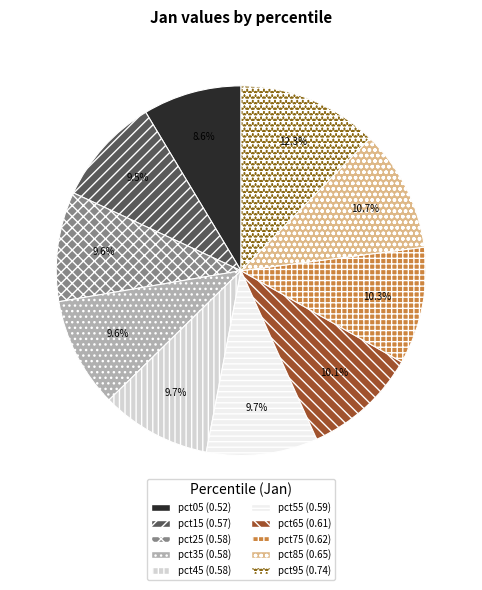

To the nearest percent, what is the average slice percentage?

10%